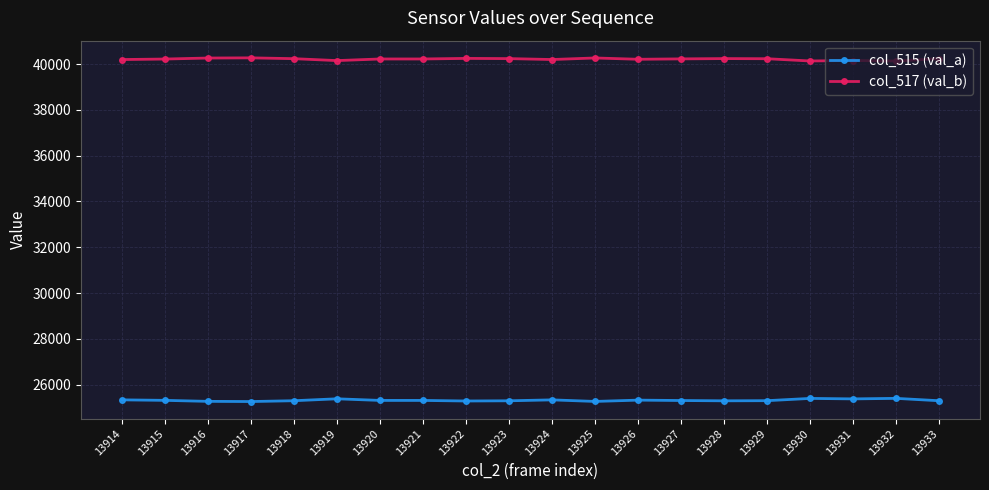

What is the difference between the second highest and minimum values in the col_515 (val_a) series?

137